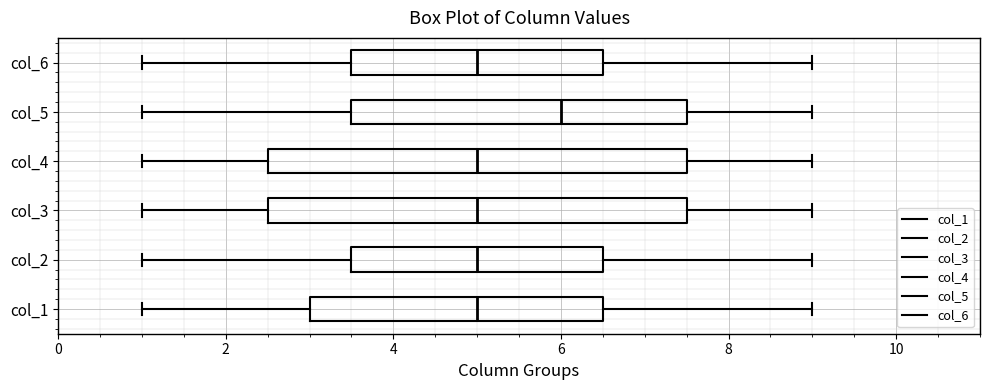

Which box has the furthest to the right median line?

col_5